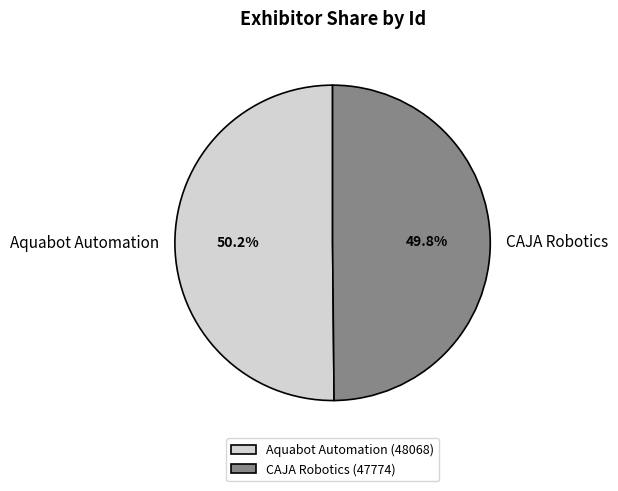

To the nearest percent, what is the combined percentage of Aquabot Automation and CAJA Robotics?

100%